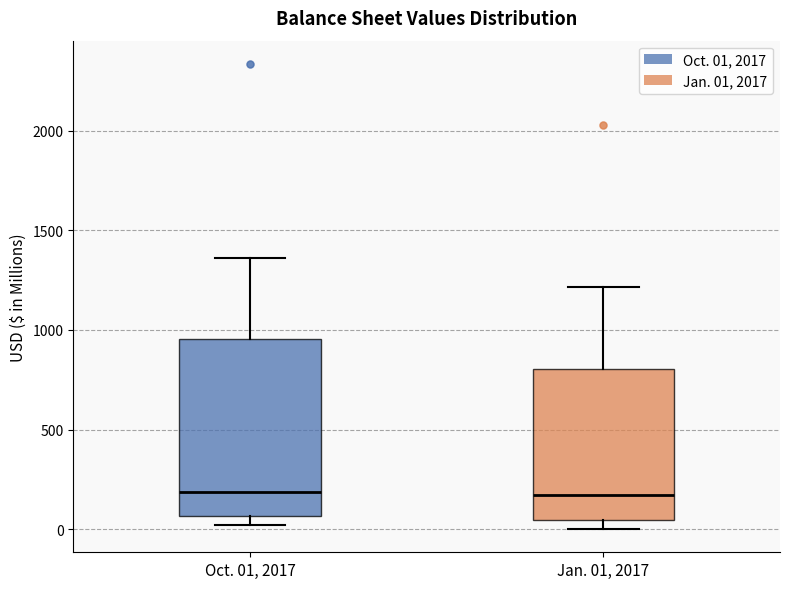

Where is the upper edge of the box for Jan. 01, 2017 on the y-axis? The values are not printed on the chart, so give them approximately, as read against the axis.

800